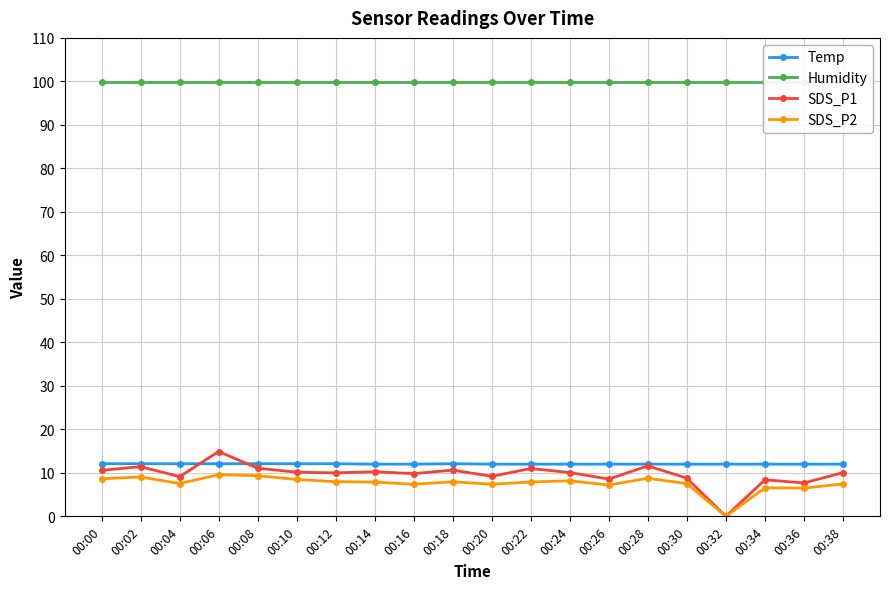

Reading right to left, what are all the values shown in this chart?

Temp: 00:38=12.0	00:36=12.0	00:34=12.0	00:32=12.0	00:30=12.0	00:28=12.0	00:26=12.0	00:24=12.0	00:22=12.0	00:20=12.0	00:18=12.1	00:16=12.0	00:14=12.0	00:12=12.1	00:10=12.1	00:08=12.1	00:06=12.1	00:04=12.1	00:02=12.1	00:00=12.1
Humidity: 00:38=99.9	00:36=99.9	00:34=99.9	00:32=99.9	00:30=99.9	00:28=99.9	00:26=99.9	00:24=99.9	00:22=99.9	00:20=99.9	00:18=99.9	00:16=99.9	00:14=99.9	00:12=99.9	00:10=99.9	00:08=99.9	00:06=99.9	00:04=99.9	00:02=99.9	00:00=99.9
SDS_P1: 00:38=10.1	00:36=7.7	00:34=8.4	00:32=0.0	00:30=8.8	00:28=11.6	00:26=8.6	00:24=10.1	00:22=11.0	00:20=9.2	00:18=10.6	00:16=9.8	00:14=10.2	00:12=10.0	00:10=10.2	00:08=11.1	00:06=14.9	00:04=9.1	00:02=11.4	00:00=10.6
SDS_P2: 00:38=7.5	00:36=6.5	00:34=6.5	00:32=0.0	00:30=7.5	00:28=8.8	00:26=7.2	00:24=8.2	00:22=7.9	00:20=7.4	00:18=8.0	00:16=7.4	00:14=7.9	00:12=8.0	00:10=8.5	00:08=9.3	00:06=9.6	00:04=7.5	00:02=9.1	00:00=8.6